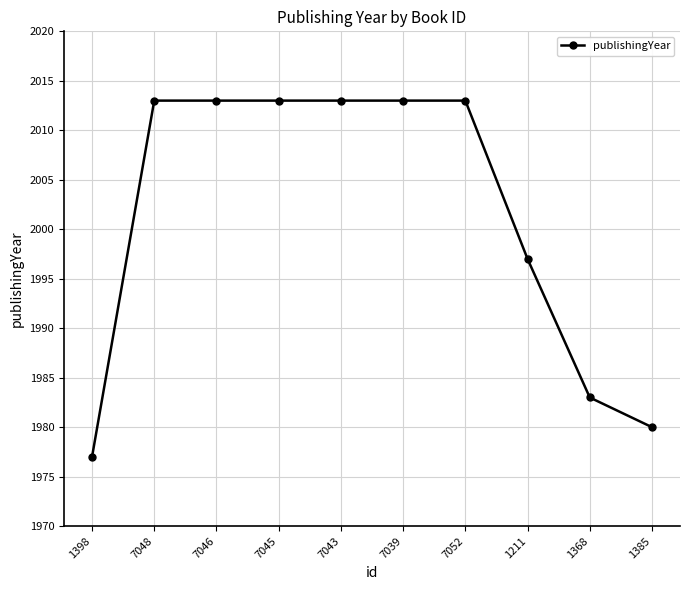

What is the smallest value displayed?

1977